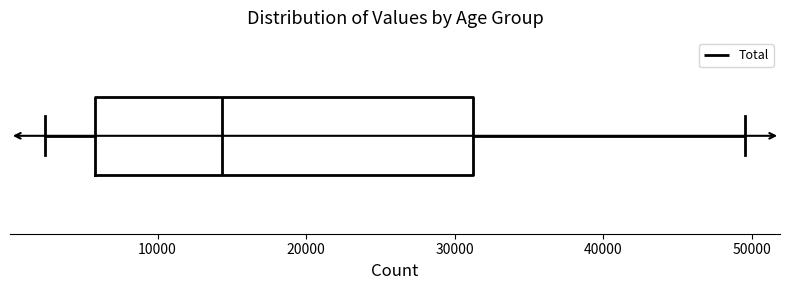

Where is the left edge of the box on the x-axis? The values are not printed on the chart, so give them approximately, as read against the axis.

6000